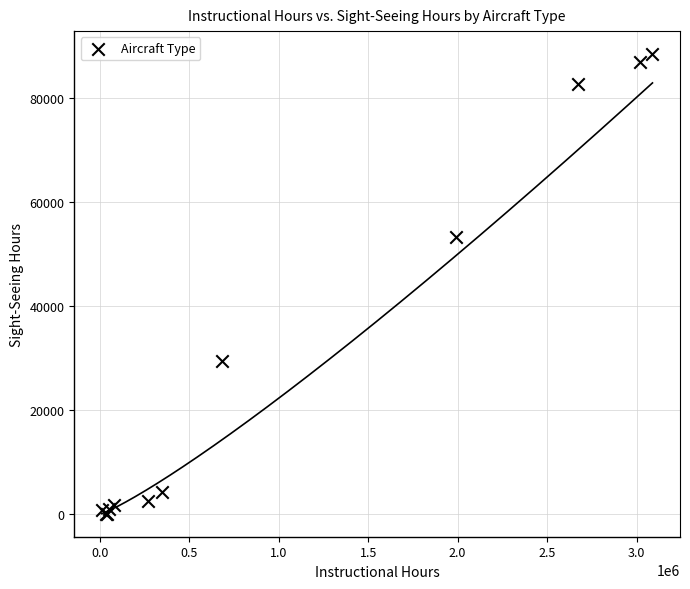

What Y value in the scatter plot is closest to 44260?

53259